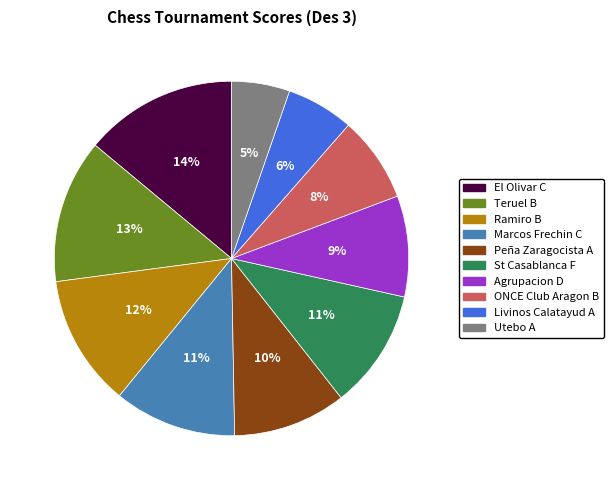

How many slices are in this pie chart?

10